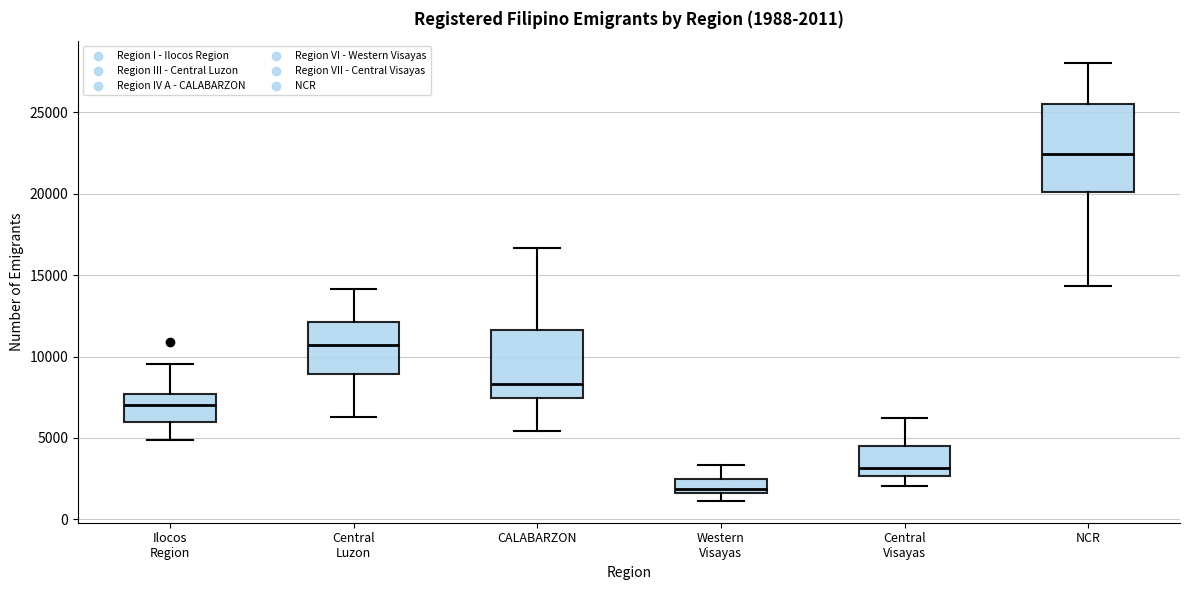

Which box has the lowest median line?

Western Visayas